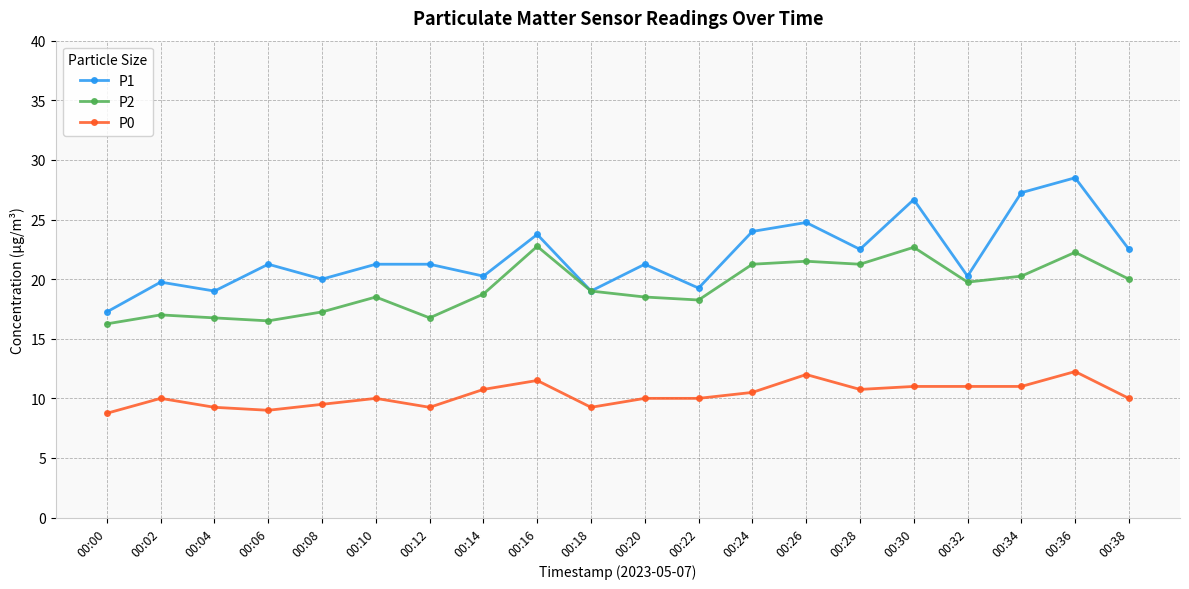

True or false: P0 has more than 1 points higher than both neighbors.

True